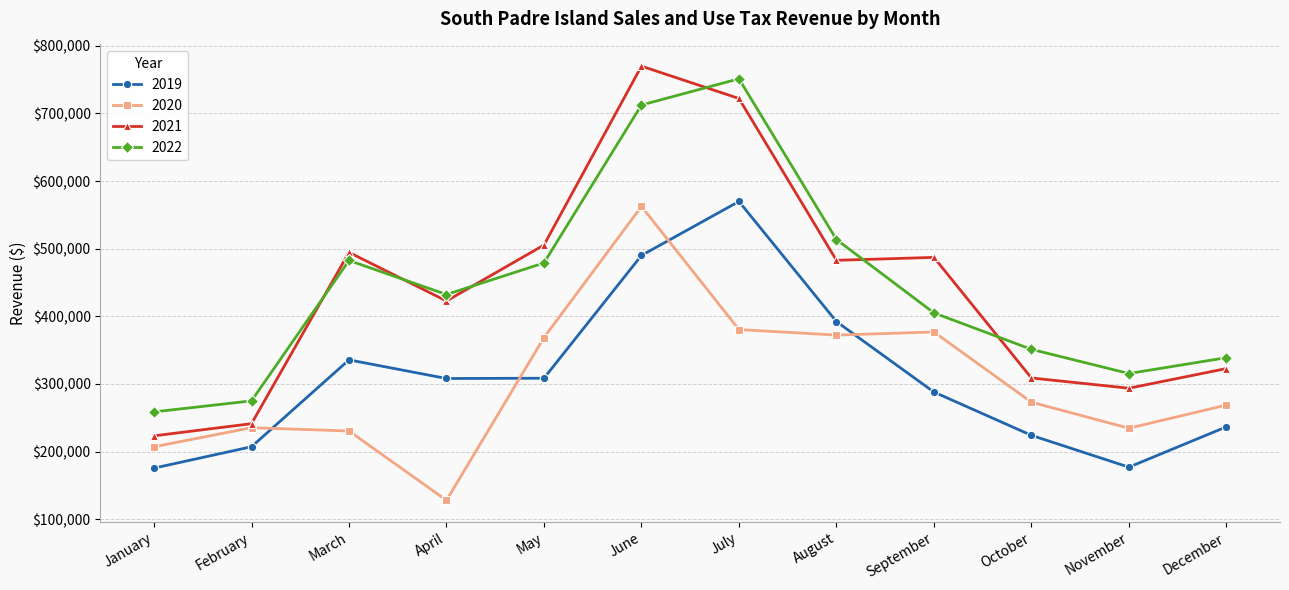

Which category has the highest value across all series?

June